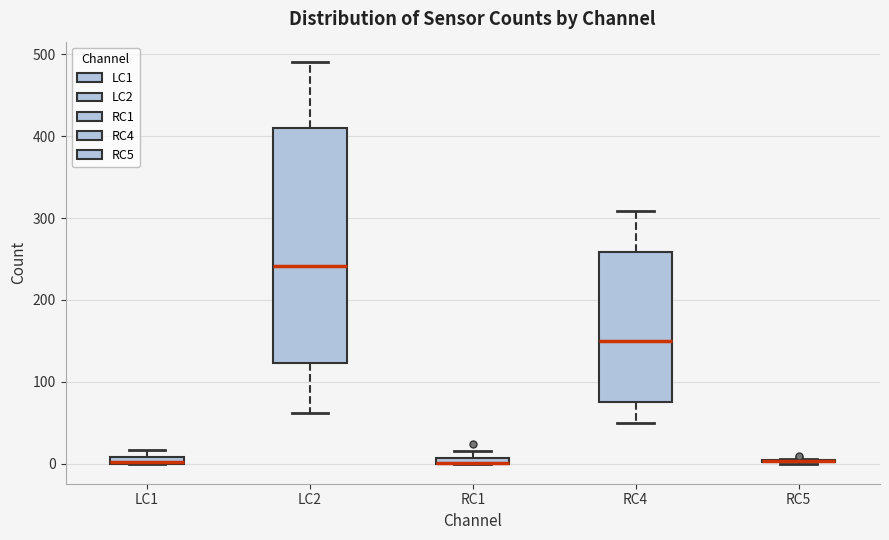

Where is the upper edge of the box for LC1 on the y-axis? The values are not printed on the chart, so give them approximately, as read against the axis.

10